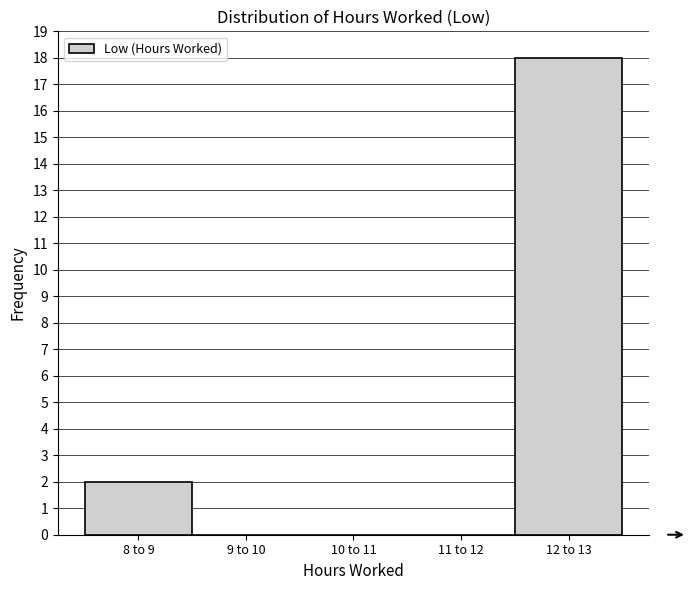

Reading left to right, transcribe all the data shown in this chart.

8 to 9=2	9 to 10=0	10 to 11=0	11 to 12=0	12 to 13=18